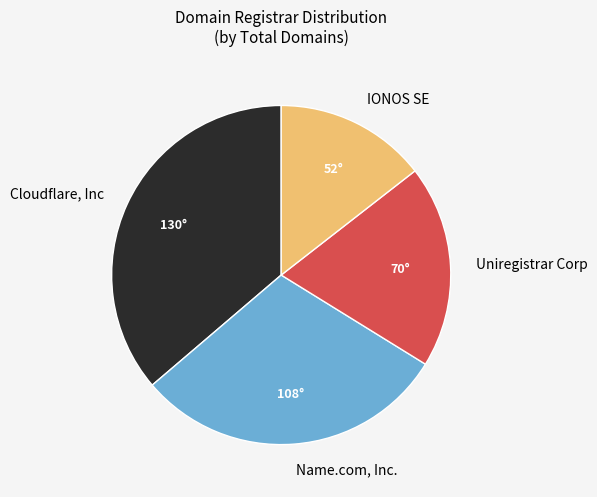

Count the number of slices in the pie.

4